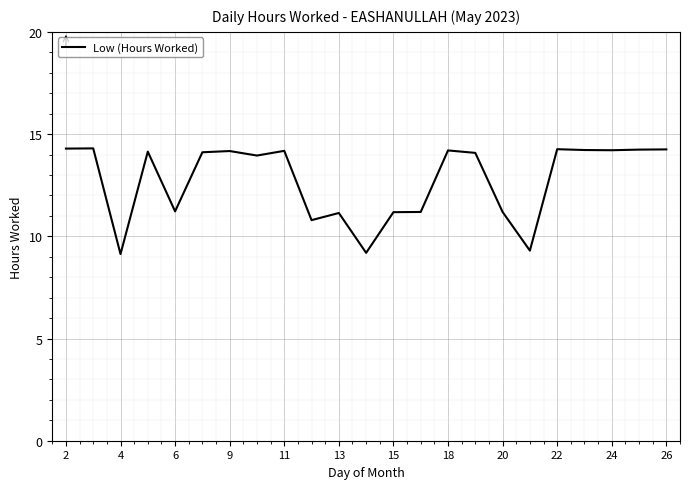

What is the minimum value shown in the chart?

9.1